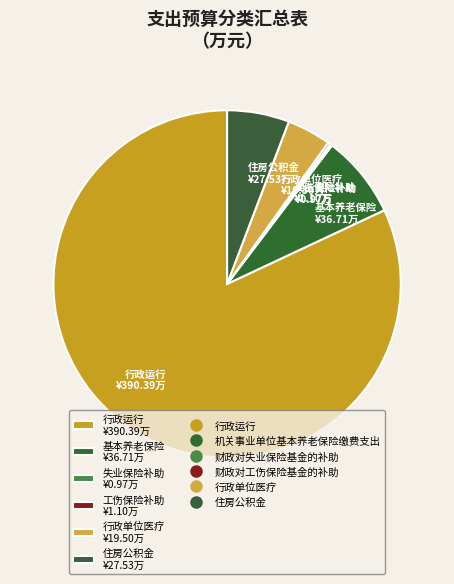

True or false: 基本养老保险 ¥36.71万 accounts for 8% of the total.

True